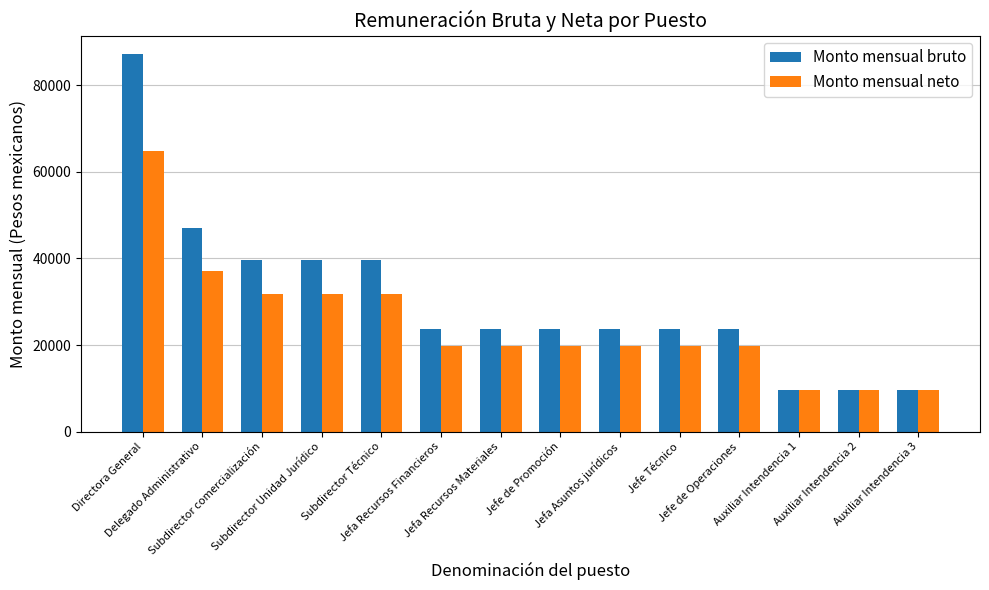

Which label corresponds to the largest value in the chart?

Directora General